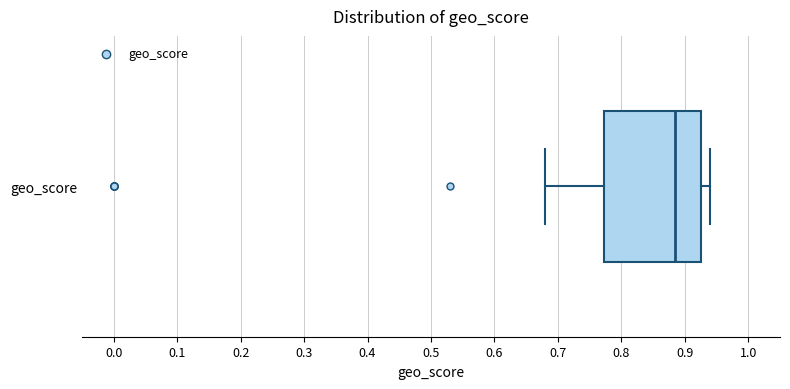

Transcribe this box plot: give where the median line is, the range the box spans, and where the two whiskers end, as read against the x-axis. The values are not printed on the chart, so give them approximately, as read against the axis.

median 0.89, box 0.77 to 0.93, whiskers 0.68 to 0.94